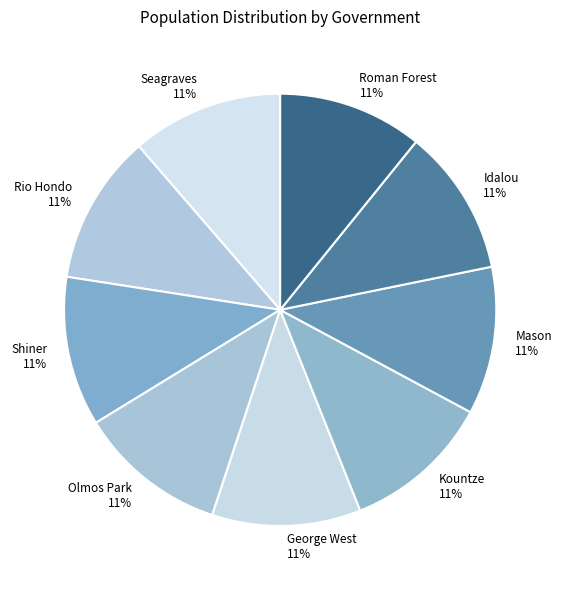

True or false: Rio Hondo accounts for 24% of the total.

False